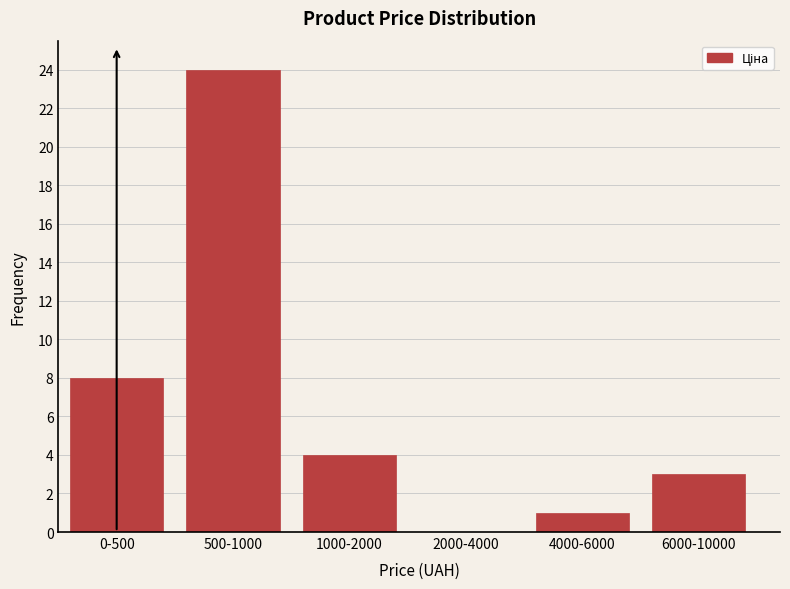

Reading right to left, extract all data points from this chart.

6000-10000=3	4000-6000=1	2000-4000=0	1000-2000=4	500-1000=24	0-500=8